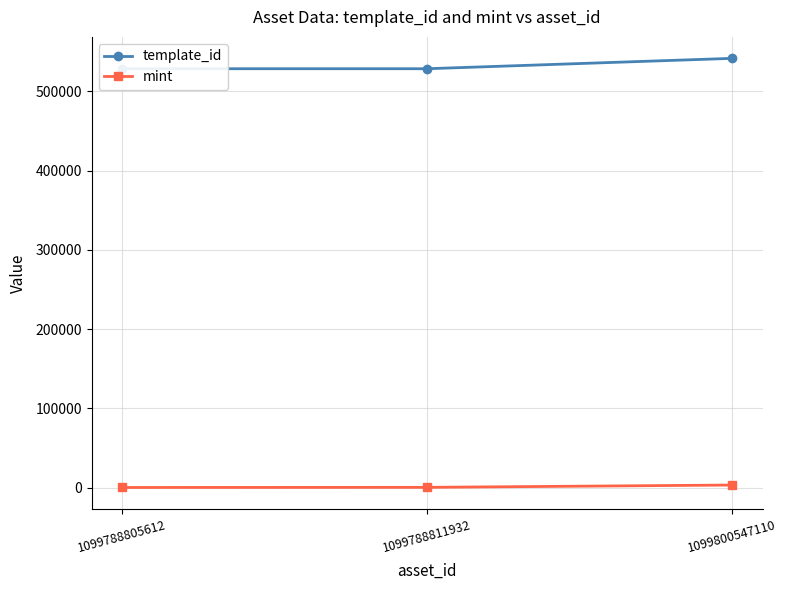

Reading left to right, extract all data points from this chart.

template_id: 1099788805612=528362	1099788811932=528366	1099800547110=541468
mint: 1099788805612=204	1099788811932=365	1099800547110=3280